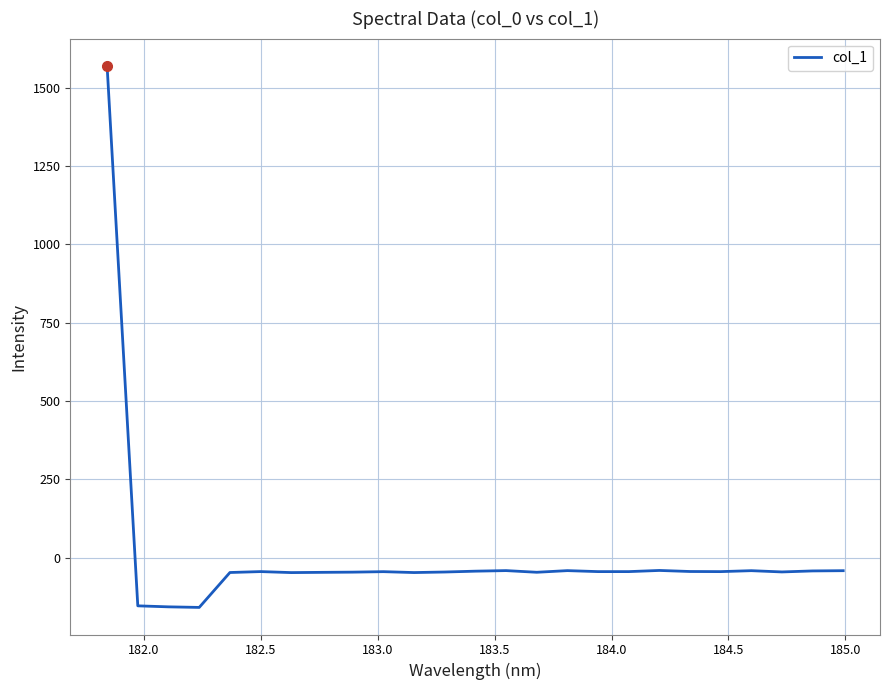

What is the maximum value shown in the chart?

1571.2